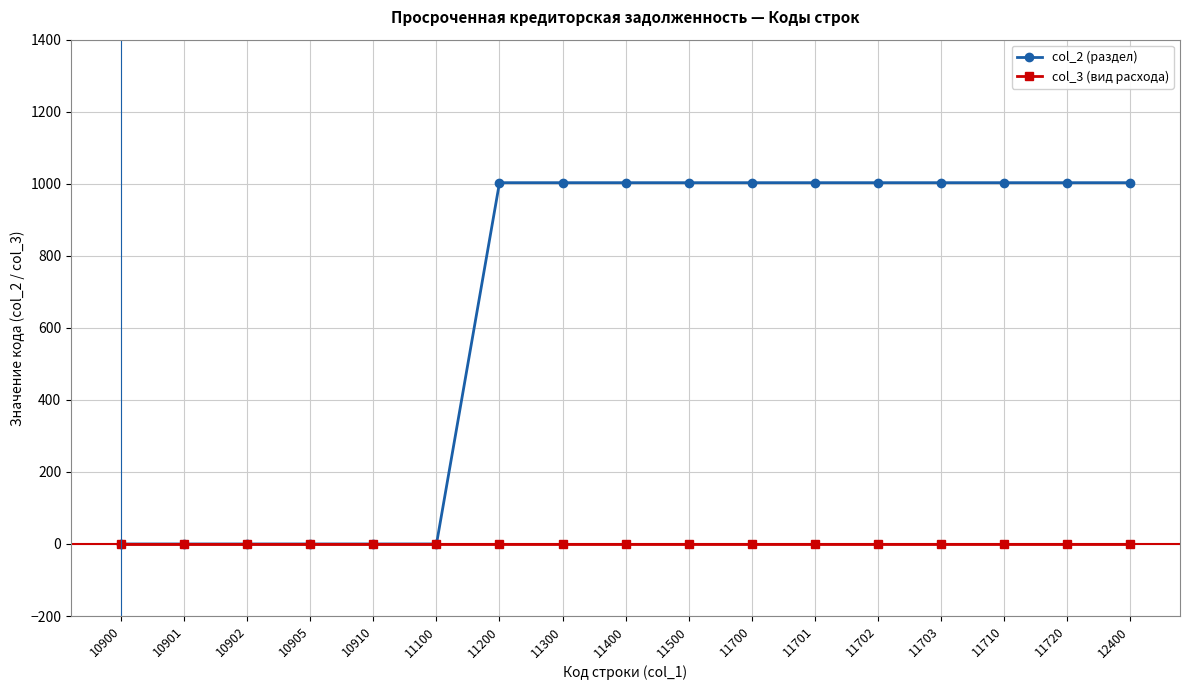

What is the difference between the col_2 (раздел) values at 11700 and 10902?

1003